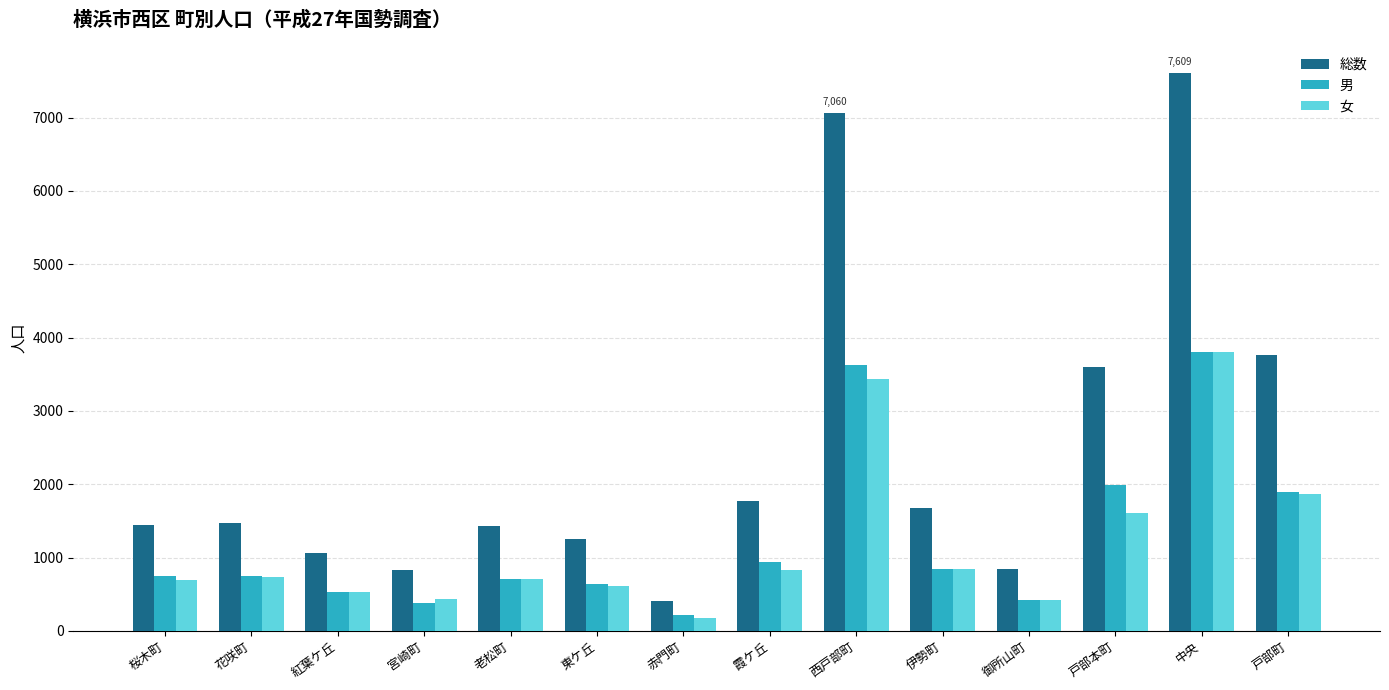

Between 中央 and 戸部町, which series saw the biggest shift?

総数